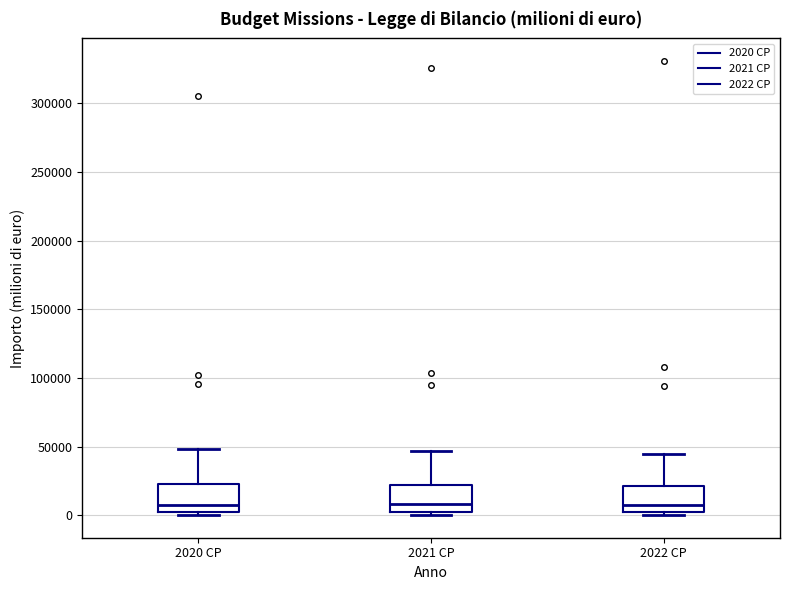

Reading left to right, transcribe this box plot: for each box, give where its median line is, the range the box spans, and where its two whiskers end, as read against the y-axis. The values are not printed on the chart, so give them approximately, as read against the axis.

2020 CP: median 10000, box 0 to 25000, whiskers 0 (just below the box's lower edge) to 50000
2021 CP: median 10000, box 0 to 20000, whiskers 0 (just below the box's lower edge) to 45000
2022 CP: median 10000, box 5000 to 20000, whiskers 0 to 45000